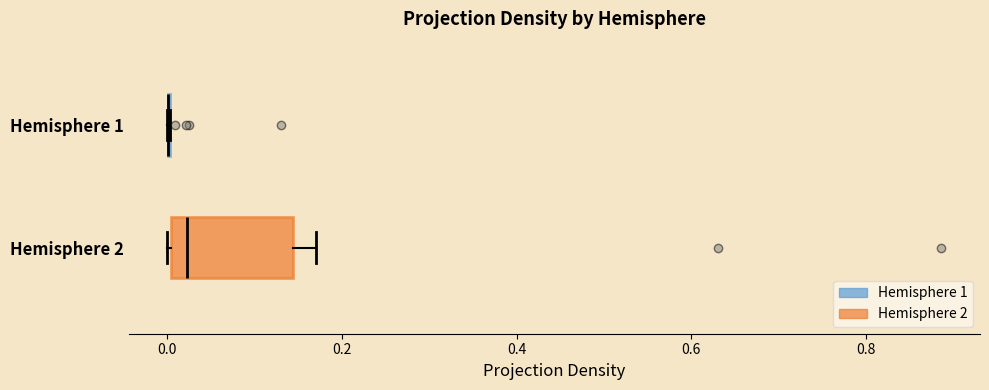

Reading bottom to top, transcribe this box plot: for each box, give where its median line is, the range the box spans, and where its two whiskers end, as read against the x-axis. The values are not printed on the chart, so give them approximately, as read against the axis.

Hemisphere 2: median 0.02, box 0.00 to 0.14, whiskers 0.00 to 0.18
Hemisphere 1: box collapsed to a line at 0.00, whiskers 0.00 to 0.00